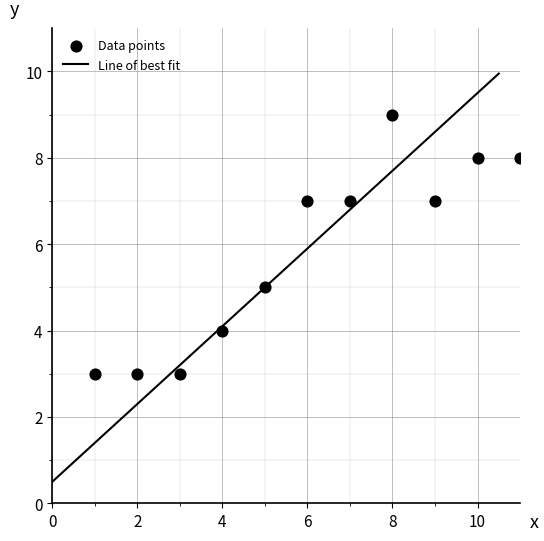

What is the average X value?

6